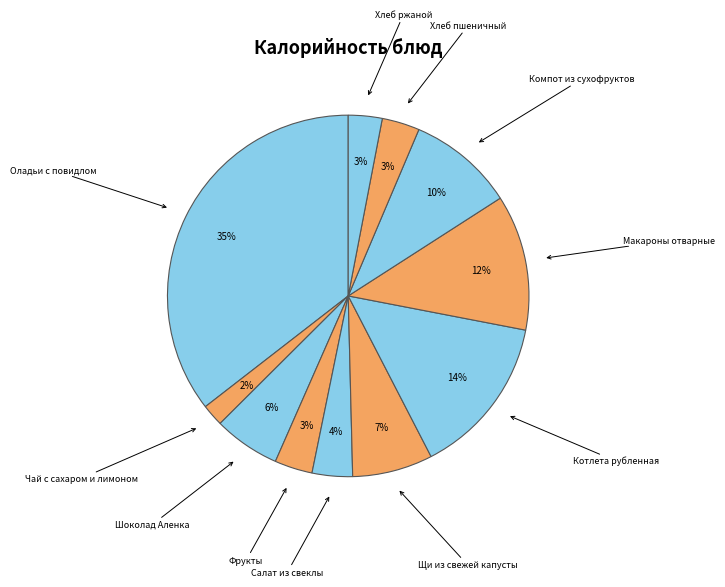

How many slices are in this pie chart?

11